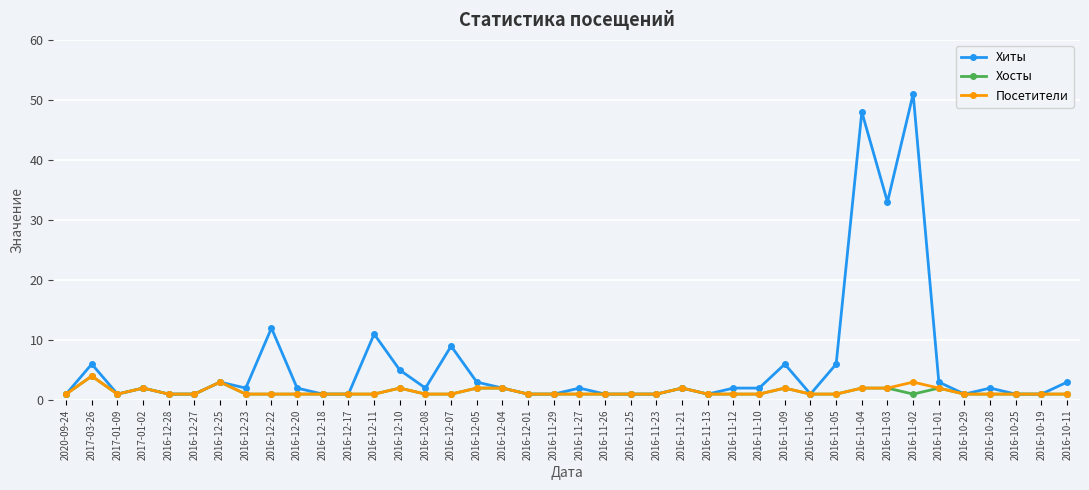

What is the label of the 28th point from the right?

2016-12-11